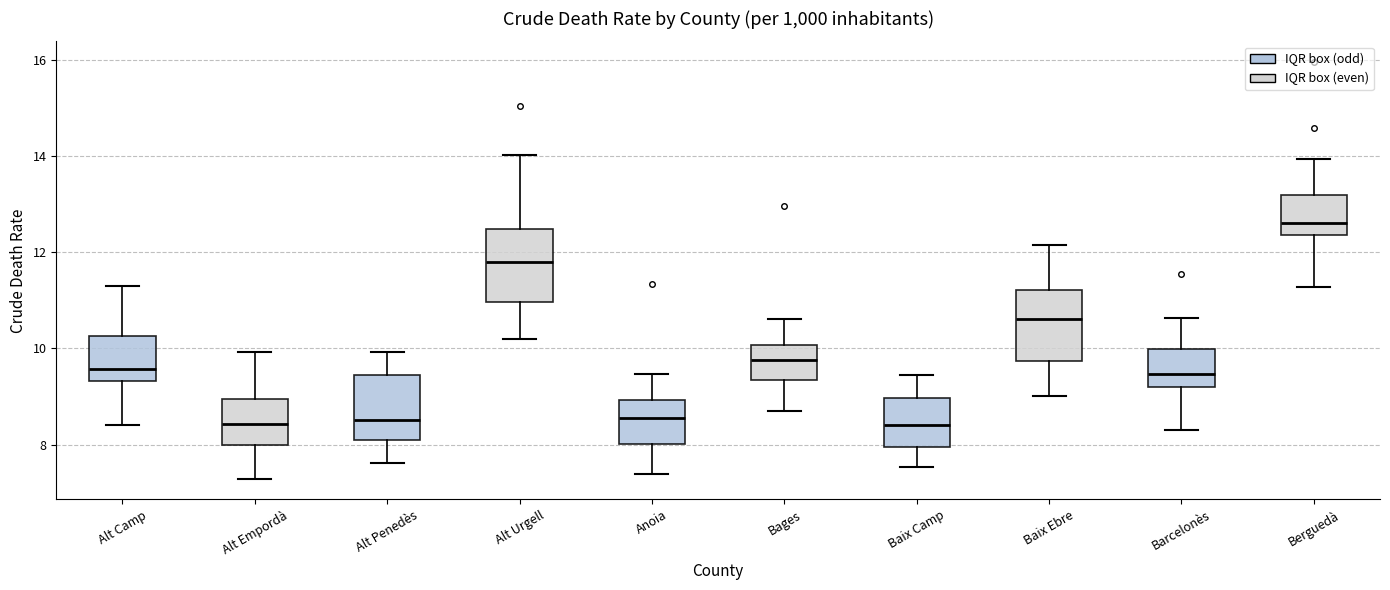

Reading left to right, read every box against the y-axis: the position of its median line, the range the box covers, and the ends of its whiskers. The values are not printed on the chart, so give them approximately, as read against the axis.

Alt Camp: median 9.6, box 9.4 to 10.2, whiskers 8.4 to 11.4
Alt Empordà: median 8.4, box 8.0 to 9.0, whiskers 7.2 to 10.0
Alt Penedès: median 8.6, box 8.0 to 9.4, whiskers 7.6 to 10.0
Alt Urgell: median 11.8, box 11.0 to 12.4, whiskers 10.2 to 14.0
Anoia: median 8.6, box 8.0 to 9.0, whiskers 7.4 to 9.4
Bages: median 9.8, box 9.4 to 10.0, whiskers 8.6 to 10.6
Baix Camp: median 8.4, box 8.0 to 9.0, whiskers 7.6 to 9.4
Baix Ebre: median 10.6, box 9.8 to 11.2, whiskers 9.0 to 12.2
Barcelonès: median 9.4, box 9.2 to 10.0, whiskers 8.4 to 10.6
Berguedà: median 12.6, box 12.4 to 13.2, whiskers 11.2 to 14.0